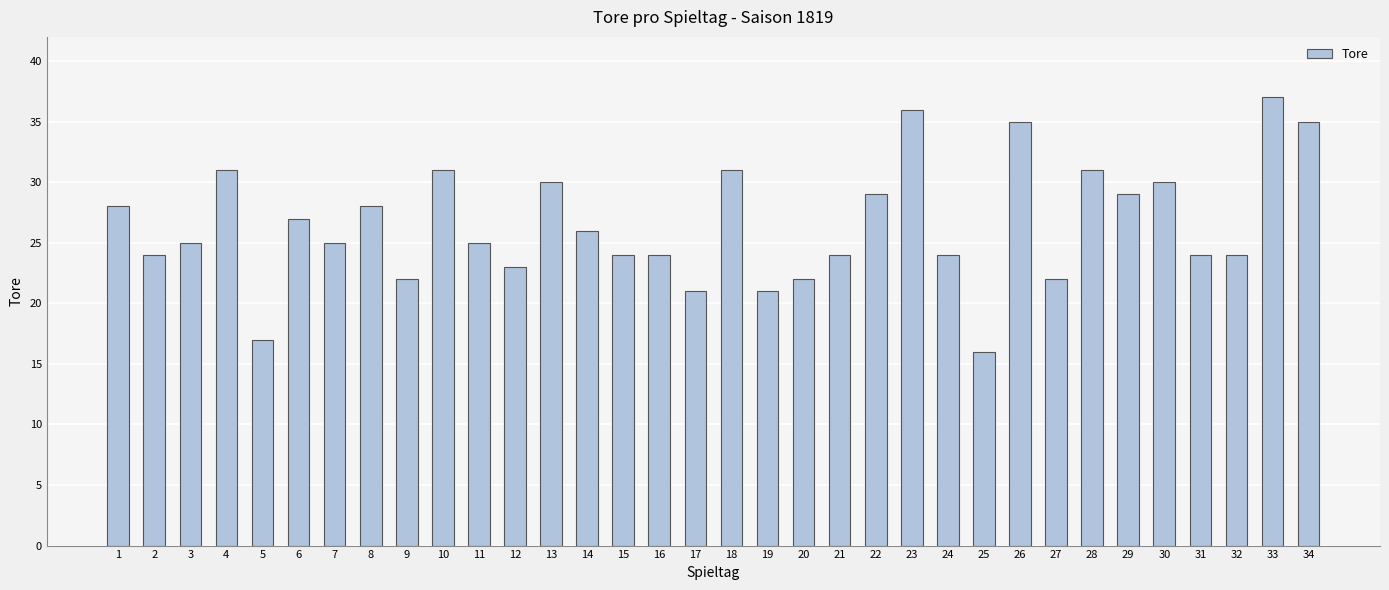

How many distinct data groups are displayed?

1